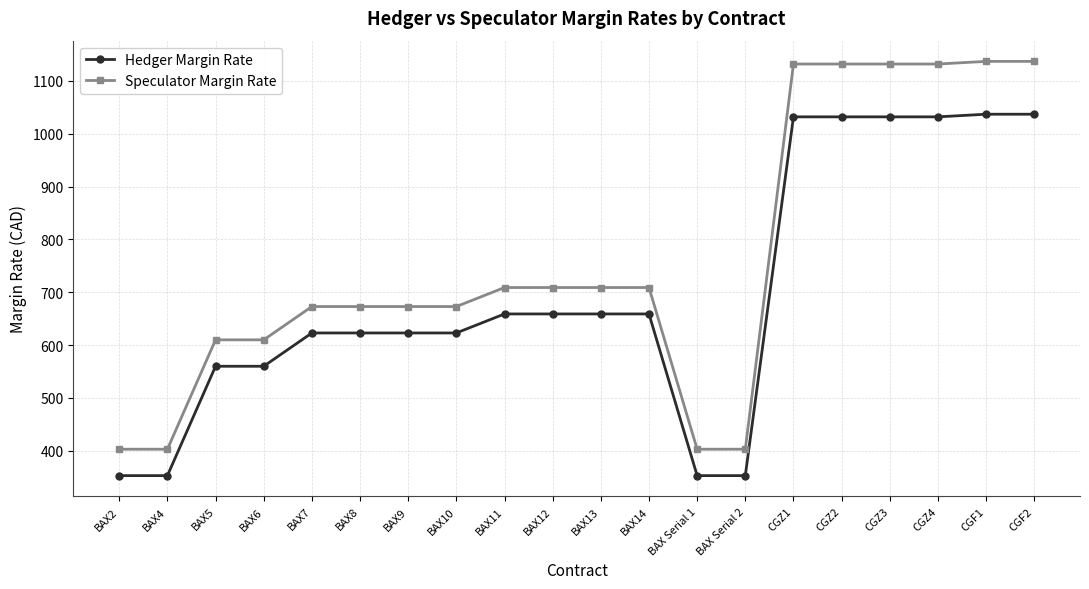

Is it true that Speculator Margin Rate equals 218 at BAX8?

False